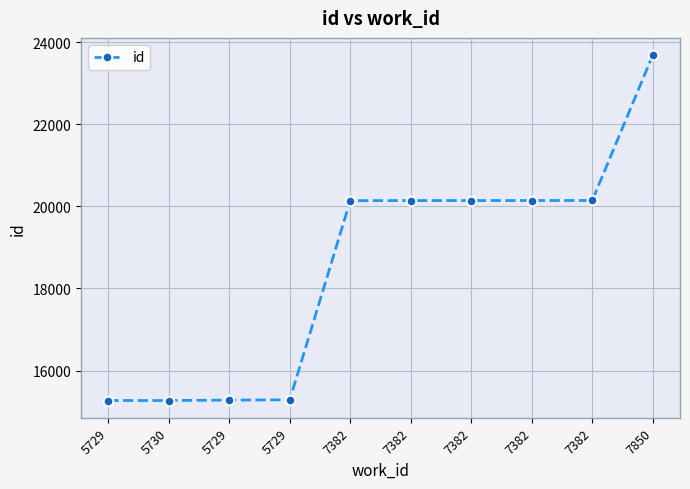

List the labels in order of value, largest first.

7850, 7382, 7382, 7382, 7382, 7382, 5729, 5729, 5730, 5729